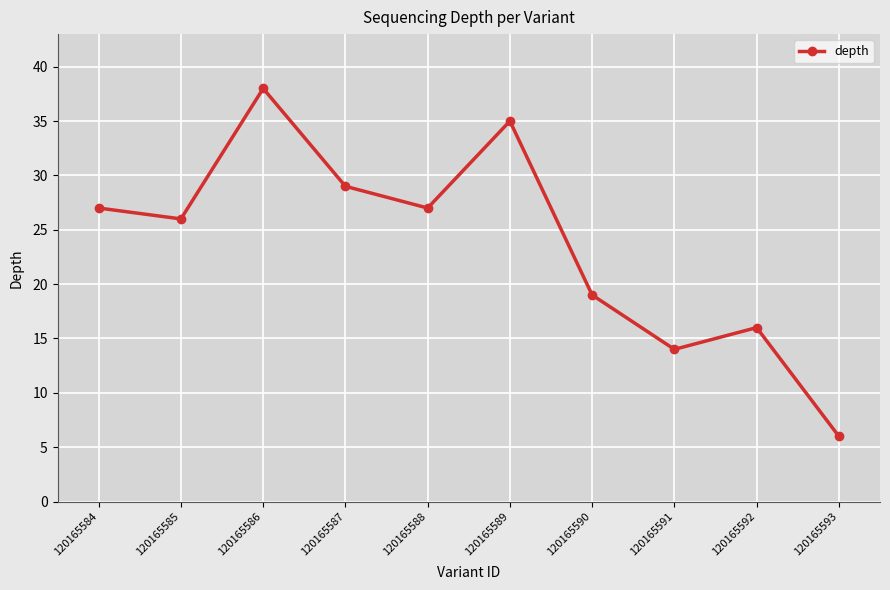

The value at 120165587 is 13. True or false?

False